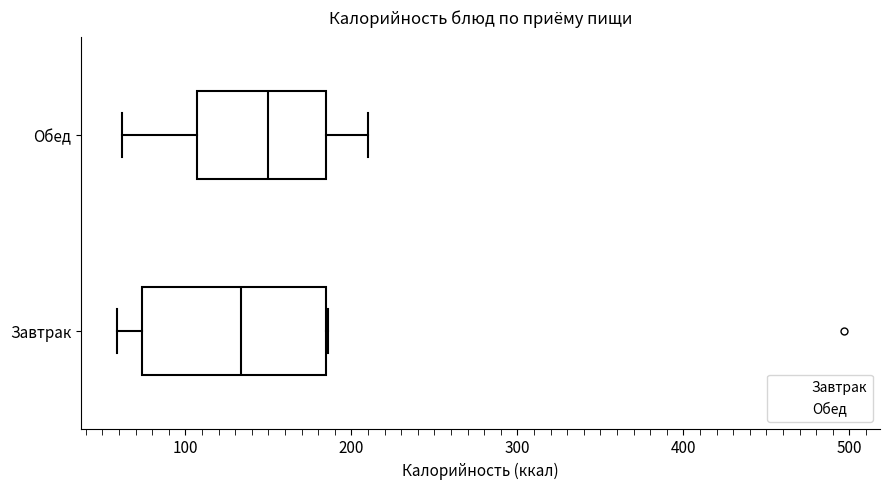

Reading bottom to top, transcribe this box plot: for each box, give where its median line is, the range the box spans, and where its two whiskers end, as read against the x-axis. The values are not printed on the chart, so give them approximately, as read against the axis.

Завтрак: median 130, box 70 to 180, whiskers 60 to 190
Обед: median 150, box 110 to 180, whiskers 60 to 210